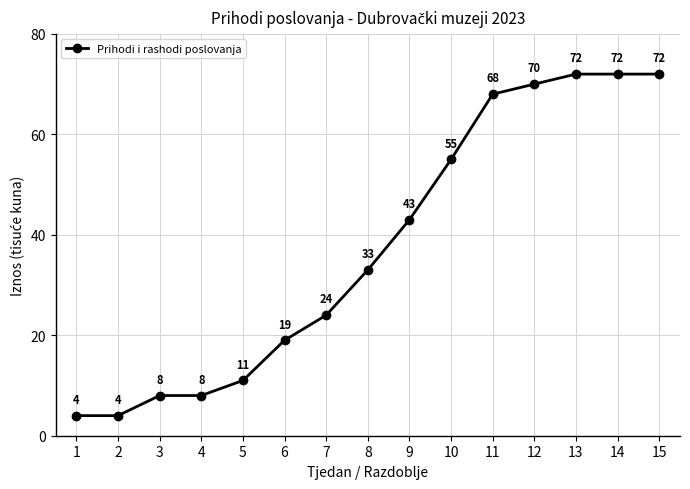

What is the value of the 15th point from the left?

72